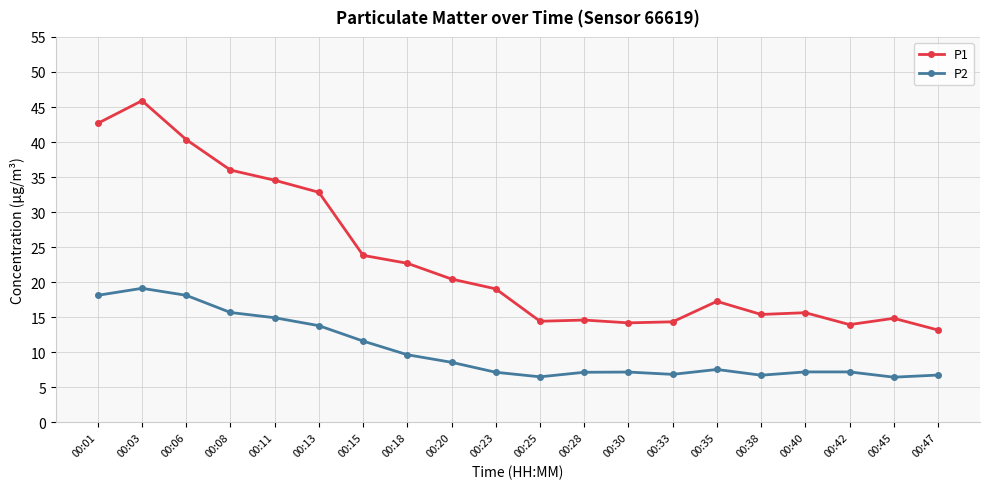

Count the number of categories in the chart.

20